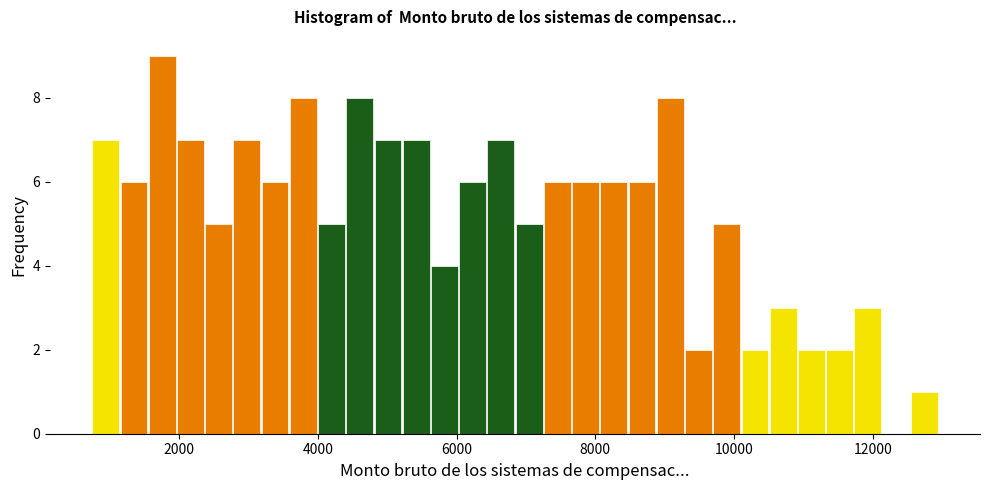

Around what value on the x-axis is the tallest bar? Give the approximate position of its centre, as read against the axis.

1800